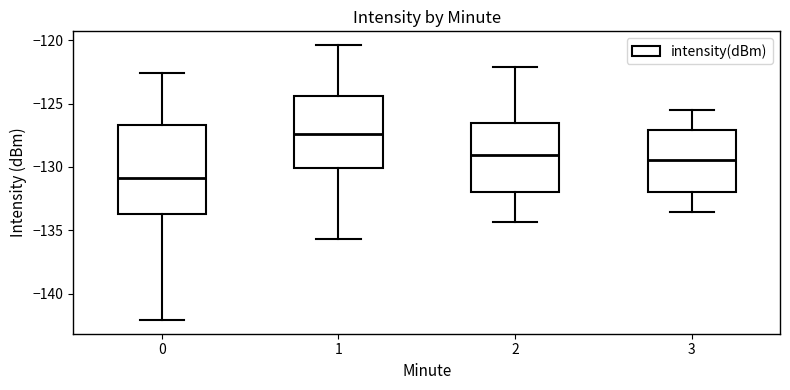

Reading left to right, transcribe this box plot: for each box, give where its median line is, the range the box spans, and where its two whiskers end, as read against the y-axis. The values are not printed on the chart, so give them approximately, as read against the axis.

0: median -131.0, box -133.5 to -126.5, whiskers -142.0 to -122.5
1: median -127.5, box -130.0 to -124.5, whiskers -135.5 to -120.5
2: median -129.0, box -132.0 to -126.5, whiskers -134.5 to -122.0
3: median -129.5, box -132.0 to -127.0, whiskers -133.5 to -125.5